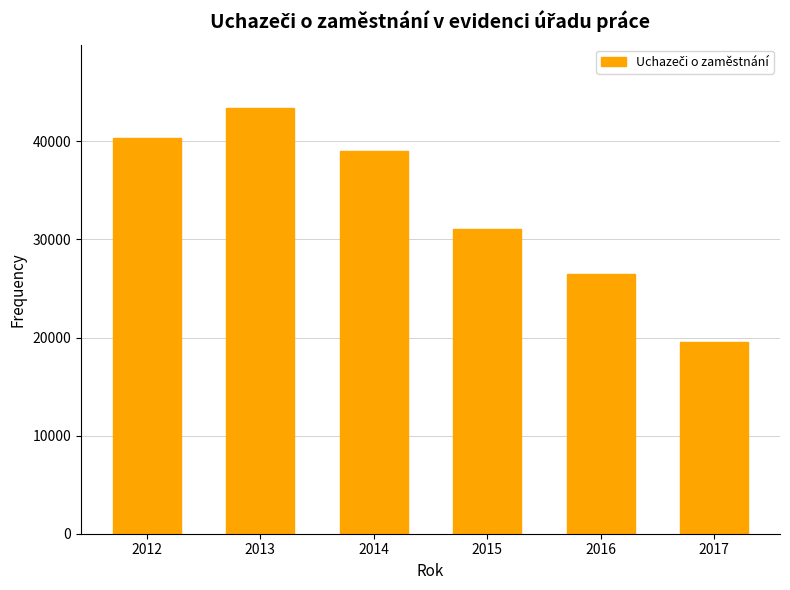

Reading left to right, list all the values displayed in this chart.

40342	43364	38990	31058	26495	19519